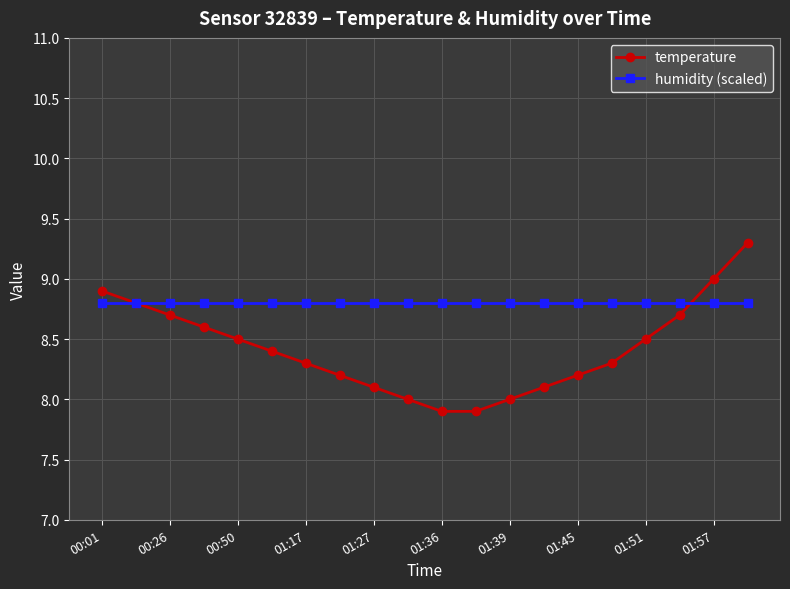

What are all the series names shown in the legend?

temperature, humidity (scaled)